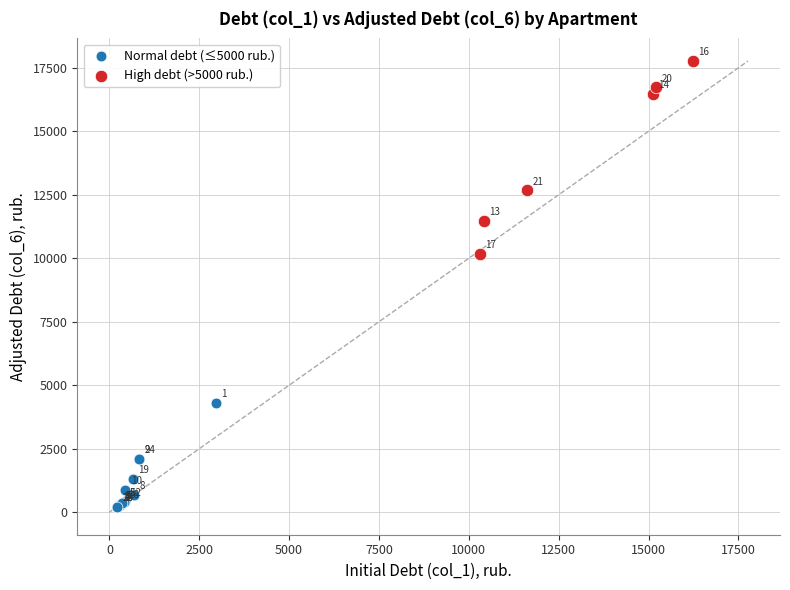

Which series reaches the maximum Y coordinate?

High debt (>5000 rub.)